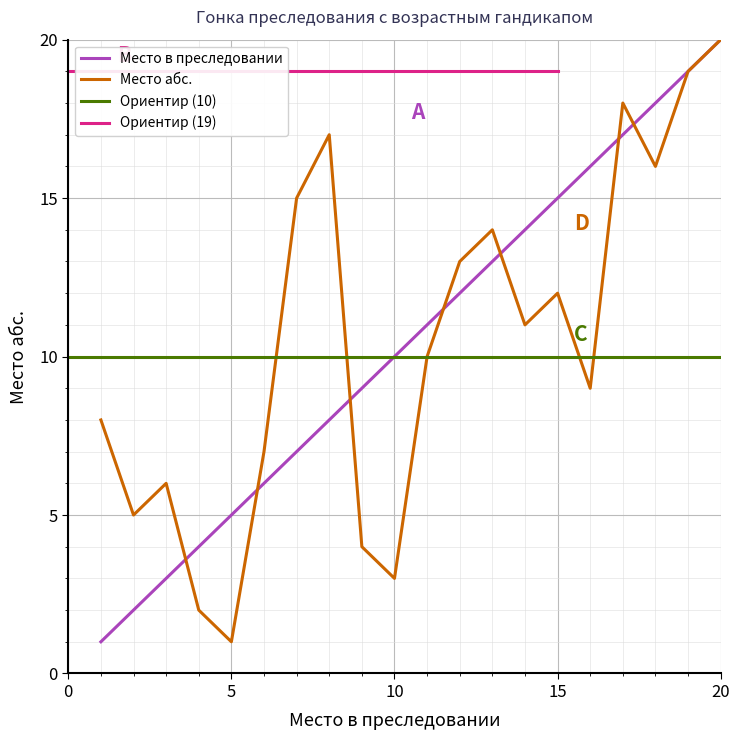

Which series has the largest range (max minus min)?

Место в преследовании